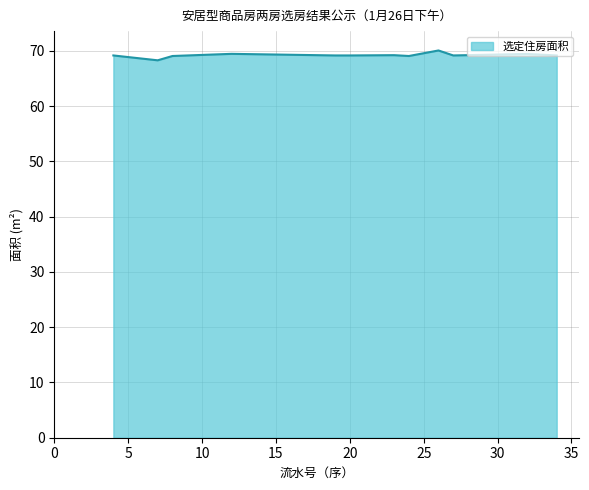

What is the difference between the maximum and minimum values?

1.8